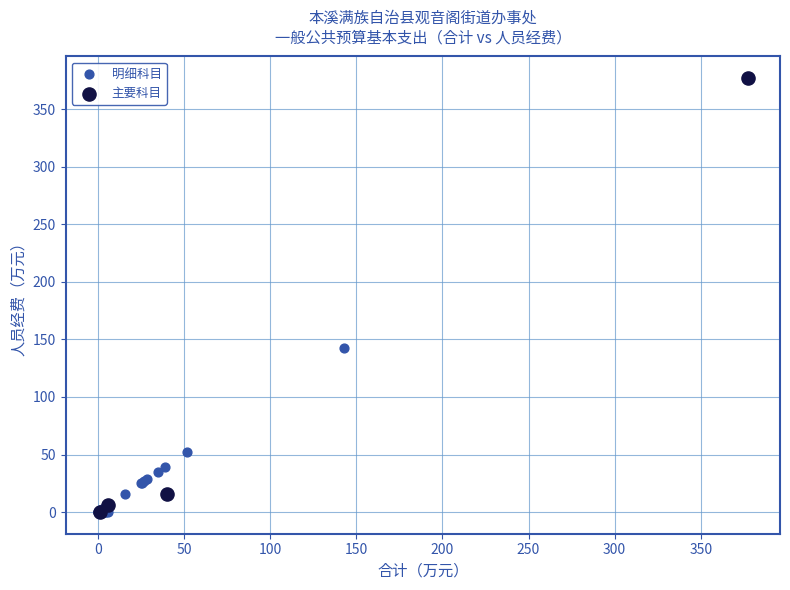

Which series has the largest Y range (max minus min)?

主要科目